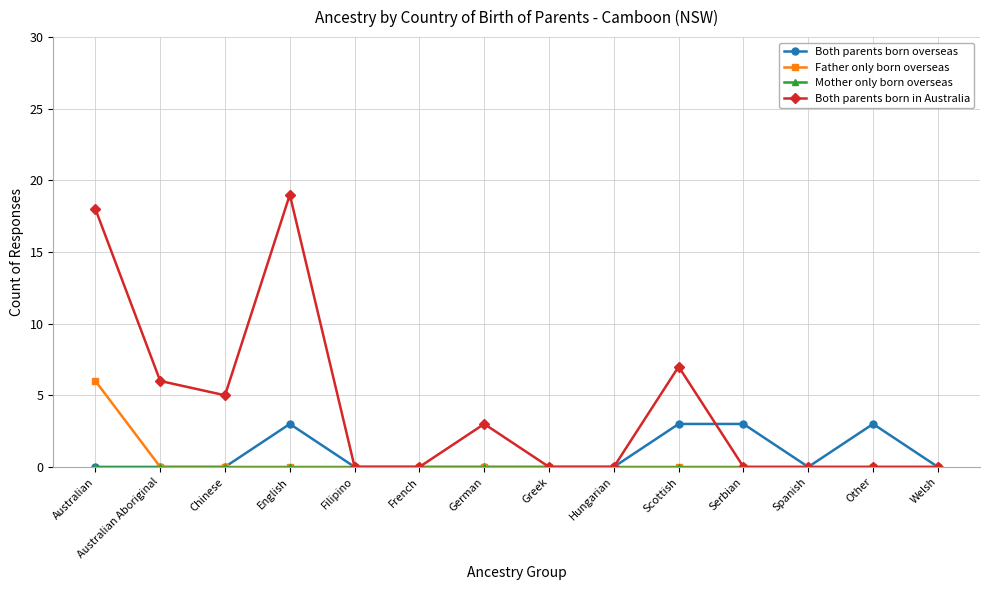

True or false: Both parents born in Australia has more than 1 points higher than both neighbors.

True